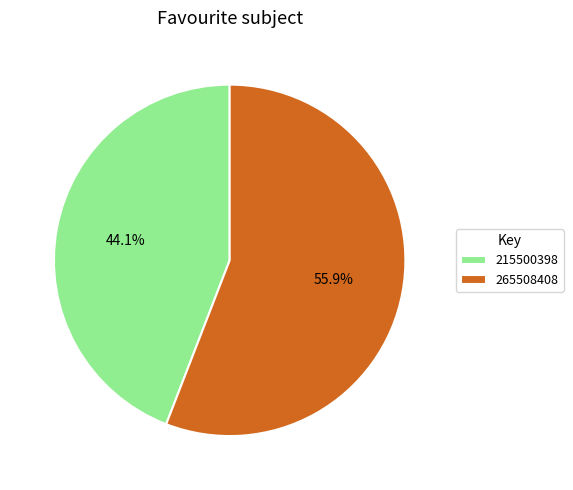

How many slices are in this pie chart?

2